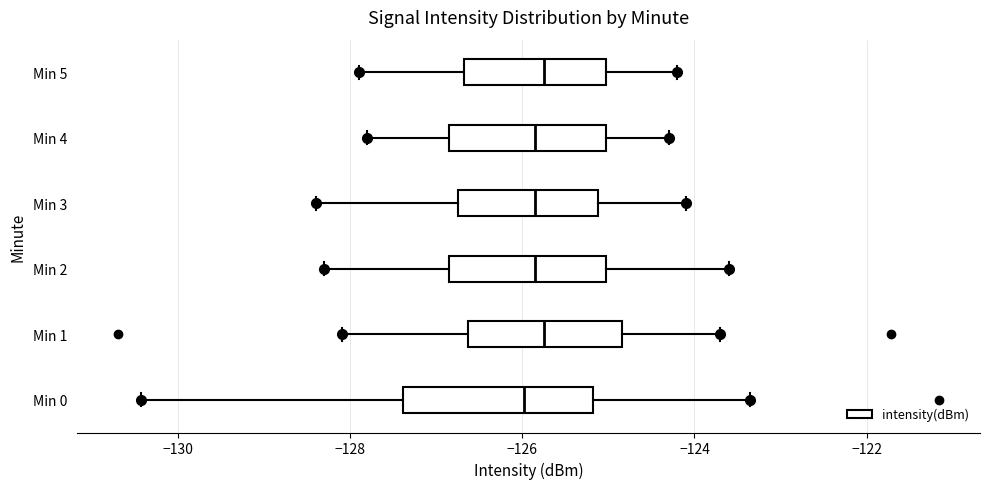

Reading bottom to top, transcribe this box plot: for each box, give where its median line is, the range the box spans, and where its two whiskers end, as read against the x-axis. The values are not printed on the chart, so give them approximately, as read against the axis.

Min 0: median -126.0, box -127.4 to -125.2, whiskers -130.4 to -123.4
Min 1: median -125.8, box -126.6 to -124.8, whiskers -128.0 to -123.6
Min 2: median -125.8, box -126.8 to -125.0, whiskers -128.2 to -123.6
Min 3: median -125.8, box -126.8 to -125.2, whiskers -128.4 to -124.0
Min 4: median -125.8, box -126.8 to -125.0, whiskers -127.8 to -124.2
Min 5: median -125.8, box -126.6 to -125.0, whiskers -127.8 to -124.2